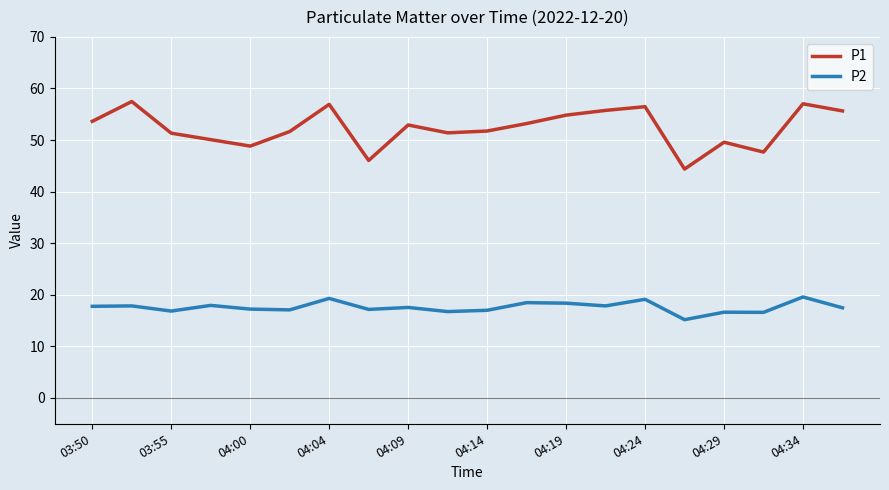

Rank the series by their average value, from highest to lowest.

P1, P2